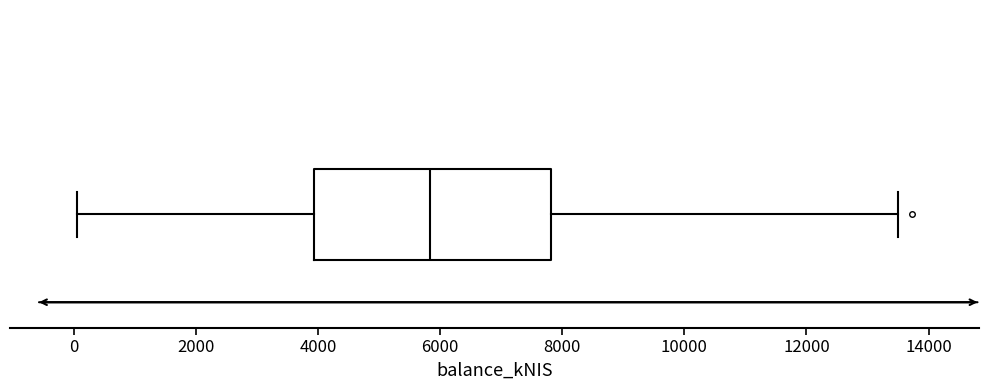

Transcribe this box plot: give where the median line is, the range the box spans, and where the two whiskers end, as read against the x-axis. The values are not printed on the chart, so give them approximately, as read against the axis.

median 5800, box 4000 to 7800, whiskers 0 to 13600